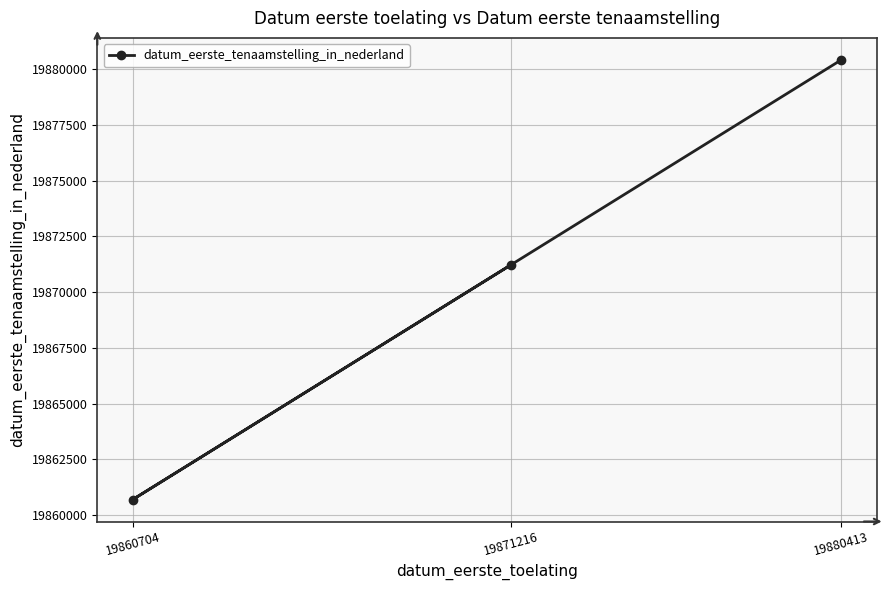

How many series are shown in this chart?

1